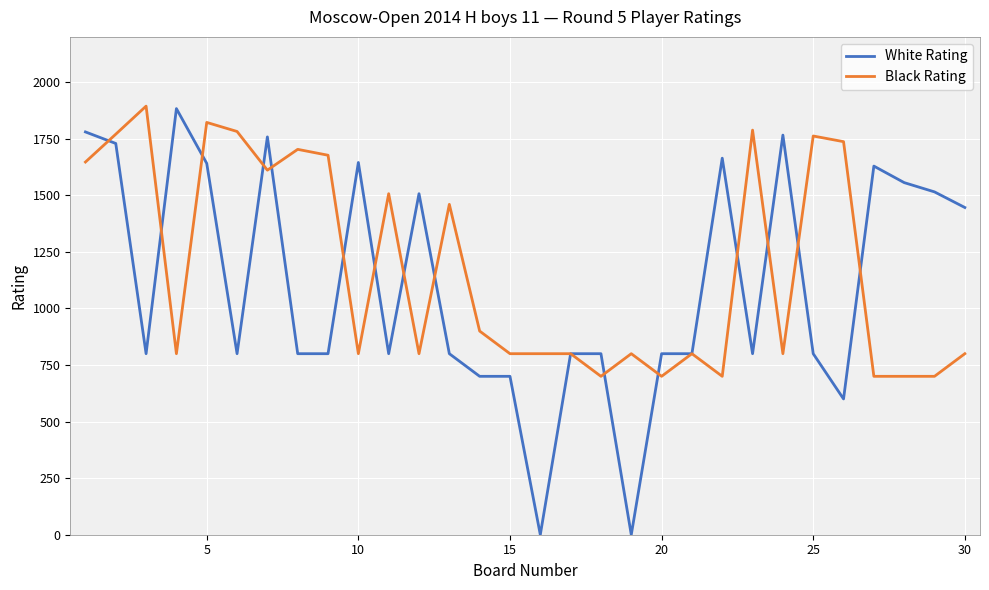

Count the number of categories in the chart.

30